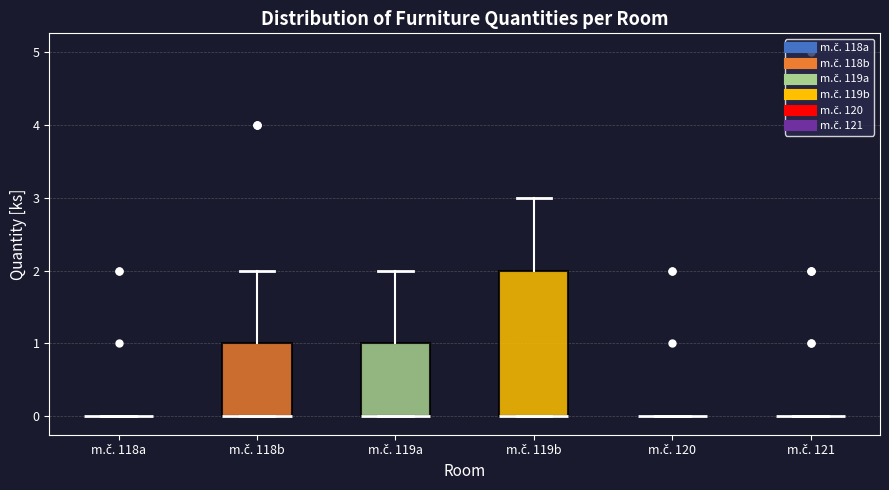

Reading left to right, transcribe this box plot: for each box, give where its median line is, the range the box spans, and where its two whiskers end, as read against the y-axis. The values are not printed on the chart, so give them approximately, as read against the axis.

m.č. 118a: box collapsed to a line at 0, whiskers 0 to 0
m.č. 118b: median 0 (drawn on the box's lower edge), box 0 to 1, whiskers 0 to 2
m.č. 119a: median 0 (drawn on the box's lower edge), box 0 to 1, whiskers 0 to 2
m.č. 119b: median 0 (drawn on the box's lower edge), box 0 to 2, whiskers 0 to 3
m.č. 120: box collapsed to a line at 0, whiskers 0 to 0
m.č. 121: box collapsed to a line at 0, whiskers 0 to 0